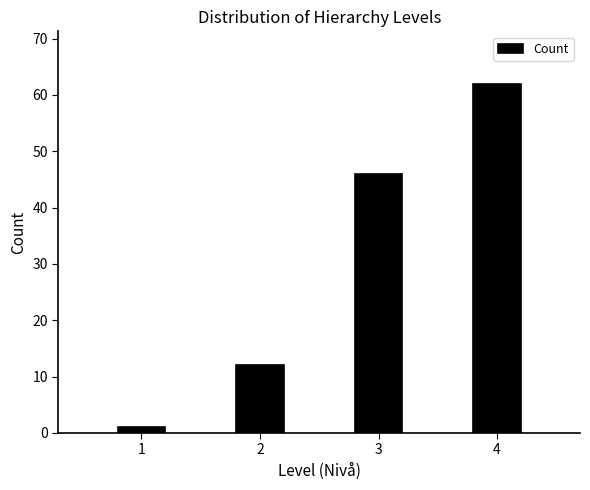

Reading right to left, transcribe all the data shown in this chart.

62	46	12	1